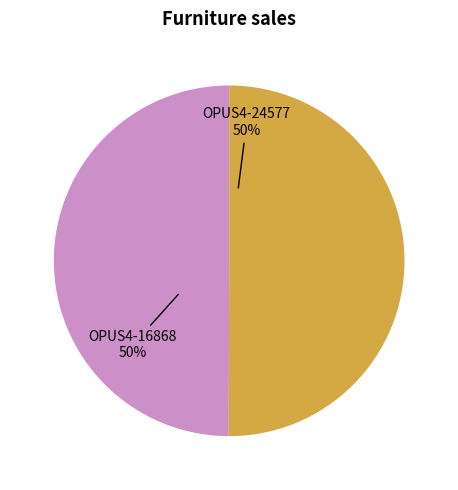

Is the sum of OPUS4-16868 and OPUS4-24577 greater than half?

Yes